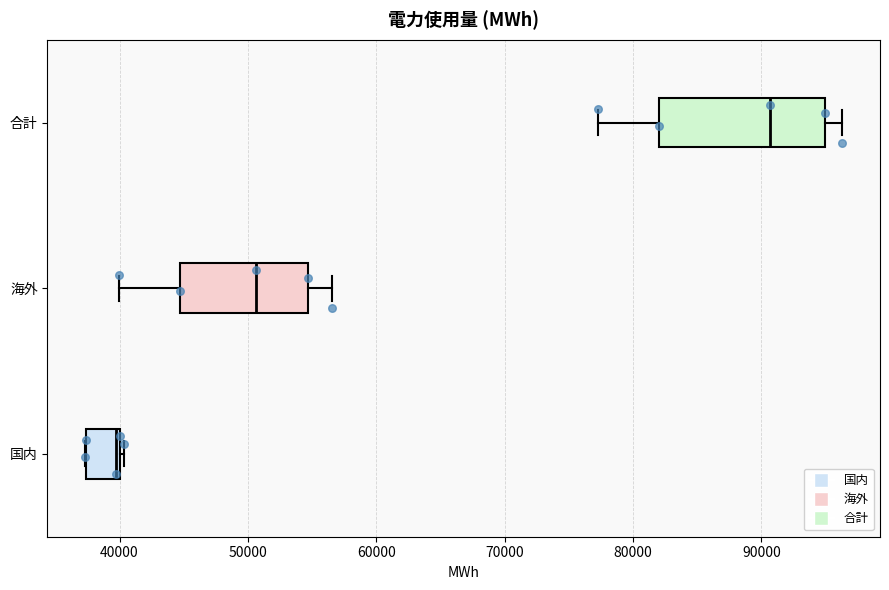

Reading bottom to top, read every box against the x-axis: the position of its median line, the range the box covers, and the ends of its whiskers. The values are not printed on the chart, so give them approximately, as read against the axis.

国内: median 40000 (just left of the box's right edge), box 37000 to 40000, whiskers 37000 to 40000
海外: median 51000, box 45000 to 55000, whiskers 40000 to 57000
合計: median 91000, box 82000 to 95000, whiskers 77000 to 96000